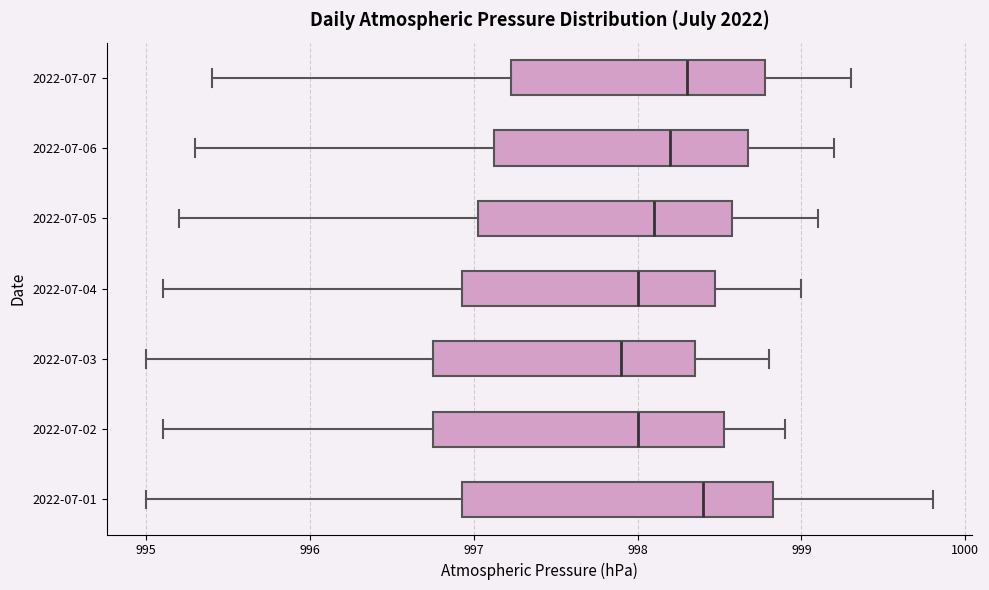

Where does the right whisker of the box for 2022-07-03 end on the x-axis? The values are not printed on the chart, so give them approximately, as read against the axis.

998.8